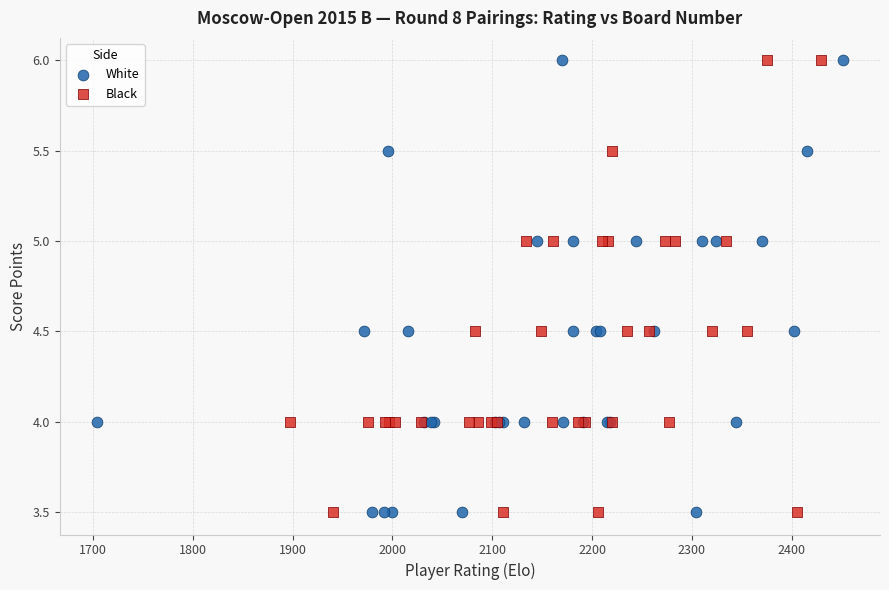

What are all the series names shown in the legend?

White, Black